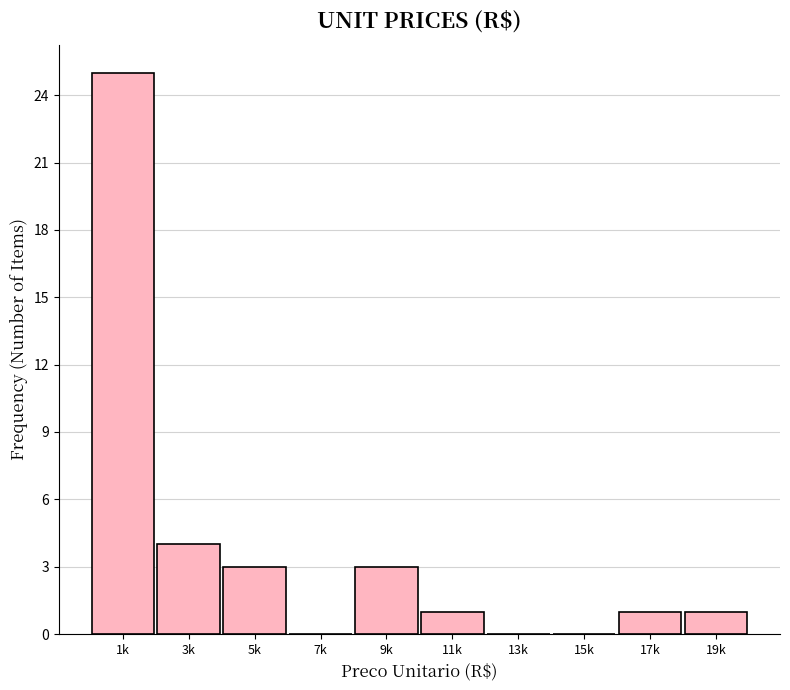

Reading right to left, list all the values displayed in this chart.

19k=1	17k=1	15k=0	13k=0	11k=1	9k=3	7k=0	5k=3	3k=4	1k=25